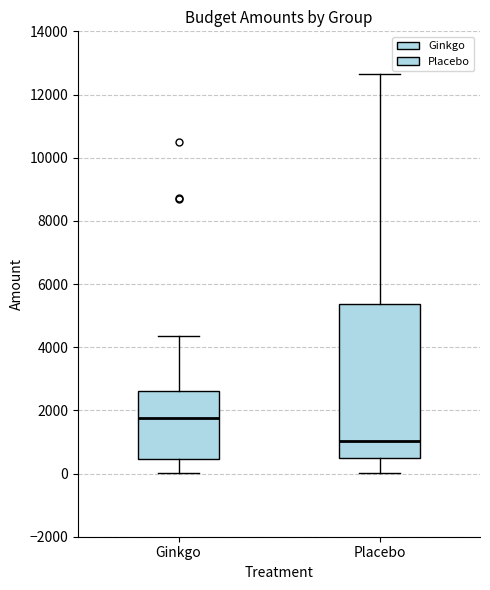

Which box is the tallest, from its lower edge to its upper edge?

Placebo